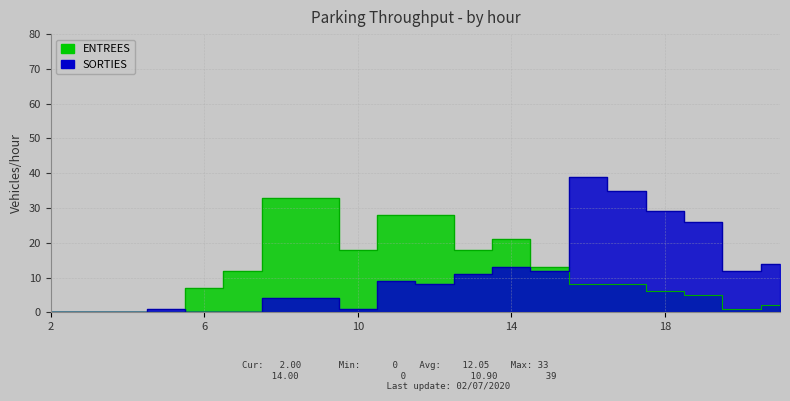

At 10, list the series in order from largest to smallest.

ENTREES, SORTIES